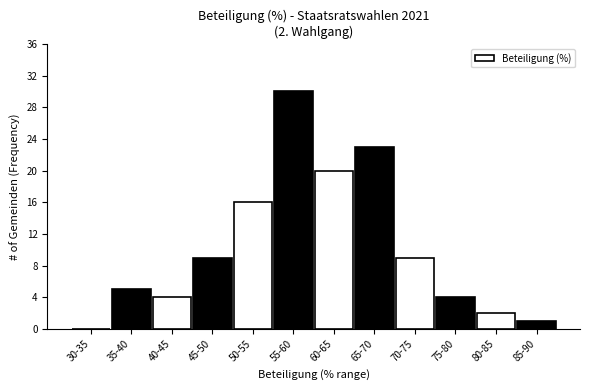

Reading right to left, extract all data points from this chart.

85-90=1	80-85=2	75-80=4	70-75=9	65-70=23	60-65=20	55-60=30	50-55=16	45-50=9	40-45=4	35-40=5	30-35=0